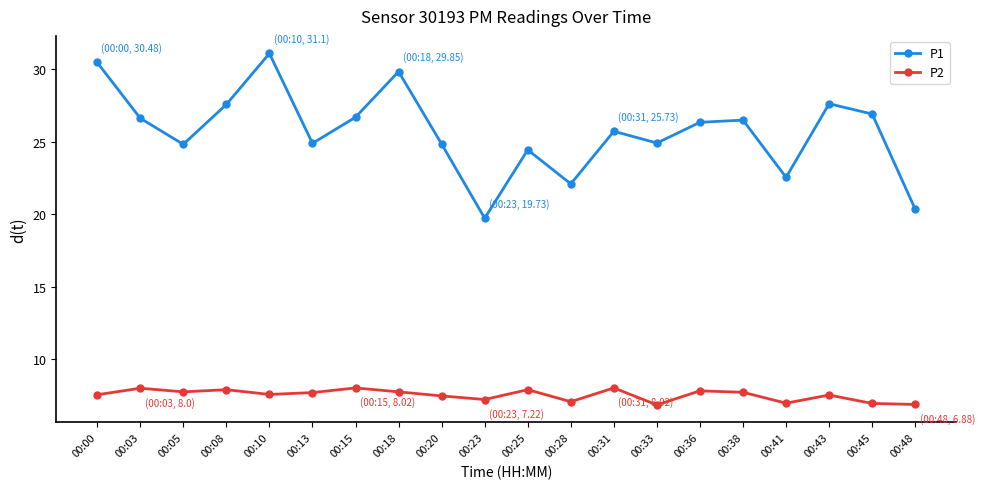

Which series changed the most between 00:18 and 00:36?

P1